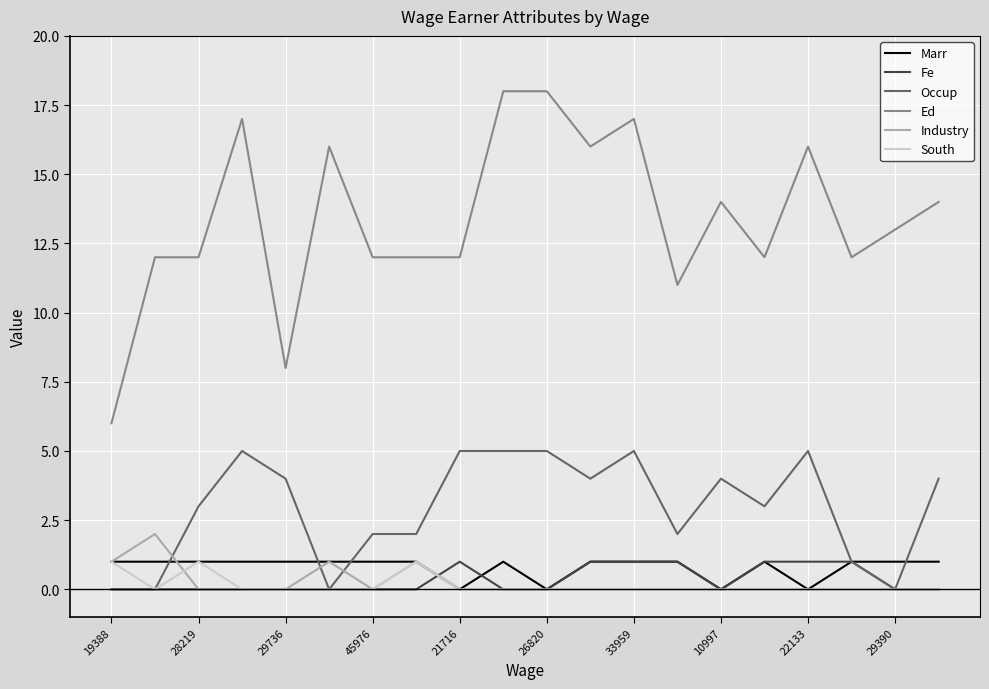

Which series has the largest total across all categories?

Ed